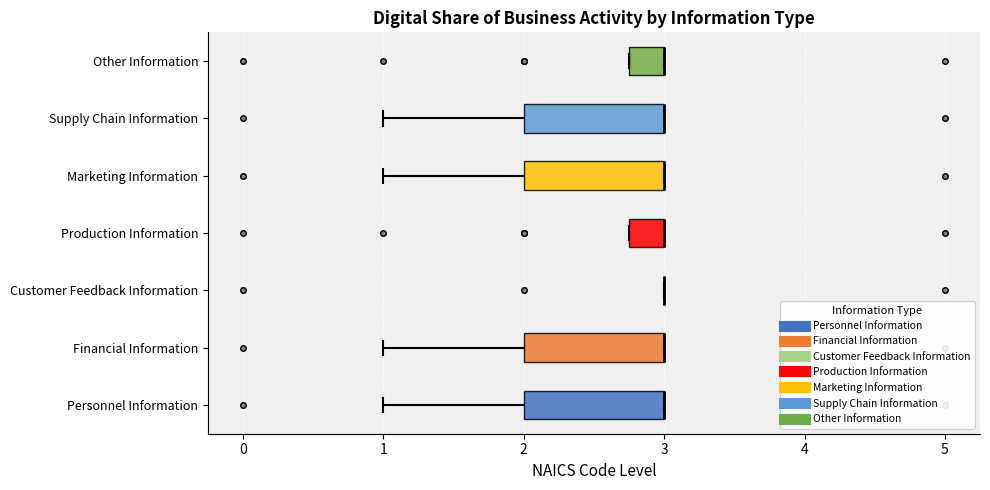

Reading bottom to top, read every box against the x-axis: the position of its median line, the range the box covers, and the ends of its whiskers. The values are not printed on the chart, so give them approximately, as read against the axis.

Personnel Information: median 3.0 (drawn on the box's right edge), box 2.0 to 3.0, whiskers 1.0 to 3.0
Financial Information: median 3.0 (drawn on the box's right edge), box 2.0 to 3.0, whiskers 1.0 to 3.0
Customer Feedback Information: box collapsed to a line at 3.0, whiskers 3.0 to 3.0
Production Information: median 3.0 (drawn on the box's right edge), box 2.8 to 3.0, whiskers 2.8 to 3.0
Marketing Information: median 3.0 (drawn on the box's right edge), box 2.0 to 3.0, whiskers 1.0 to 3.0
Supply Chain Information: median 3.0 (drawn on the box's right edge), box 2.0 to 3.0, whiskers 1.0 to 3.0
Other Information: median 3.0 (drawn on the box's right edge), box 2.8 to 3.0, whiskers 2.8 to 3.0